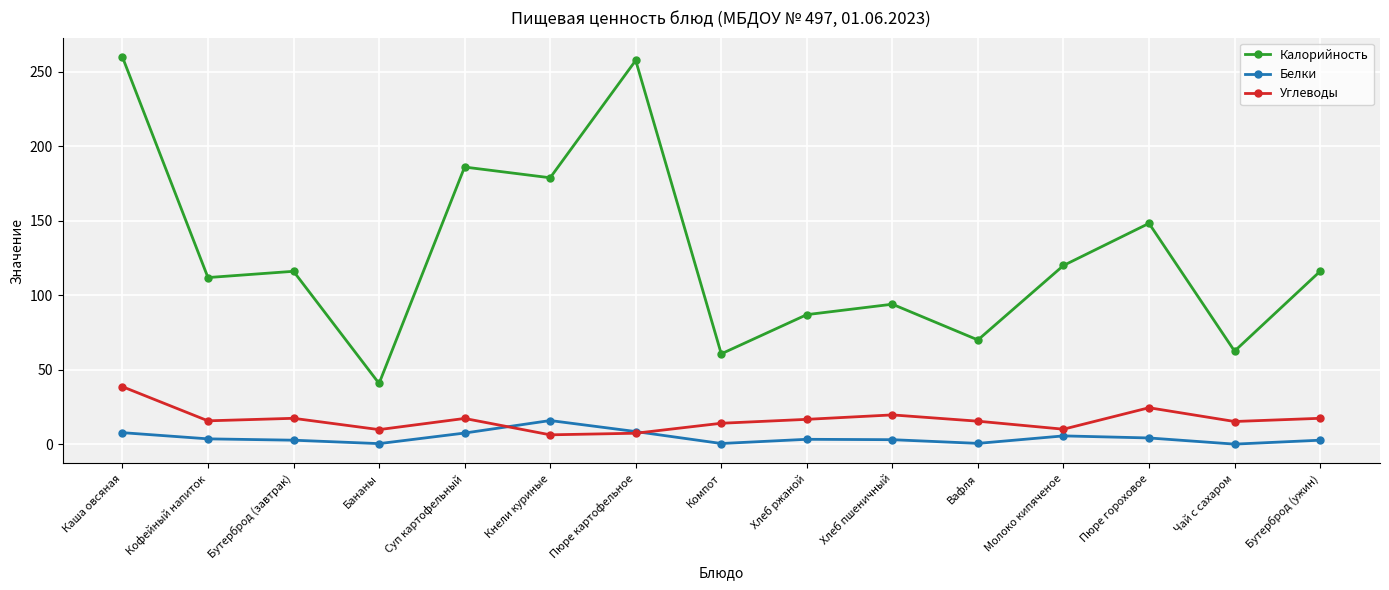

What is the total value across all series at Кофейный напиток?

131.2